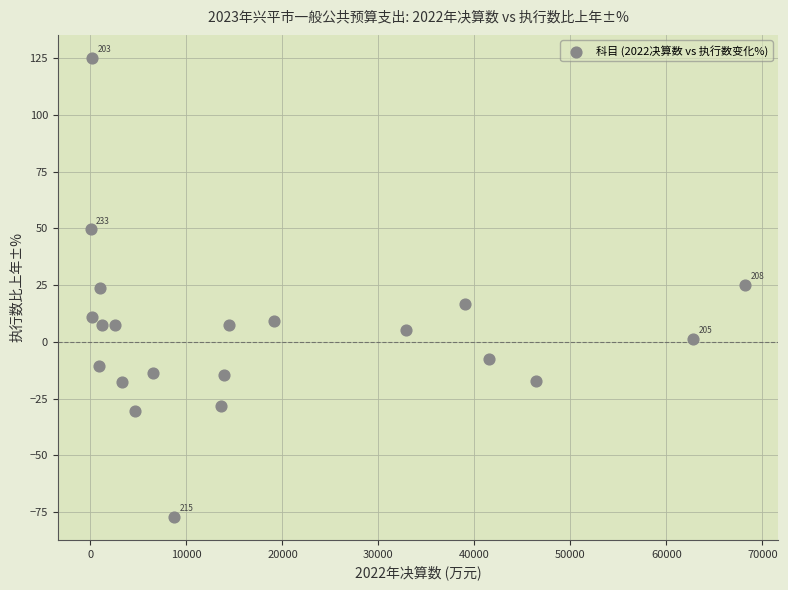

What is the range of Y values (max minus min)?

202.3